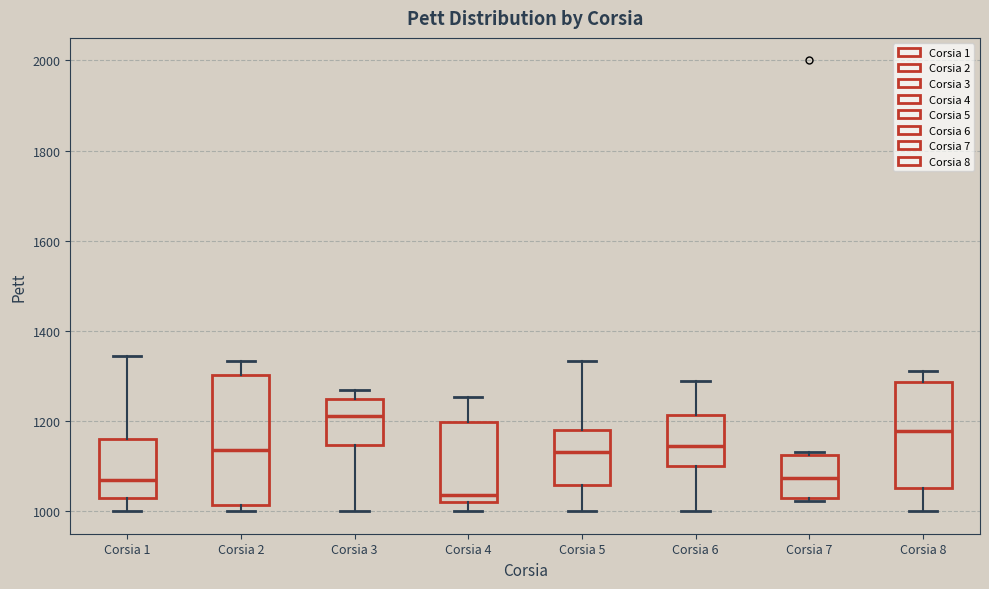

Which box is the tallest, from its lower edge to its upper edge?

Corsia 2